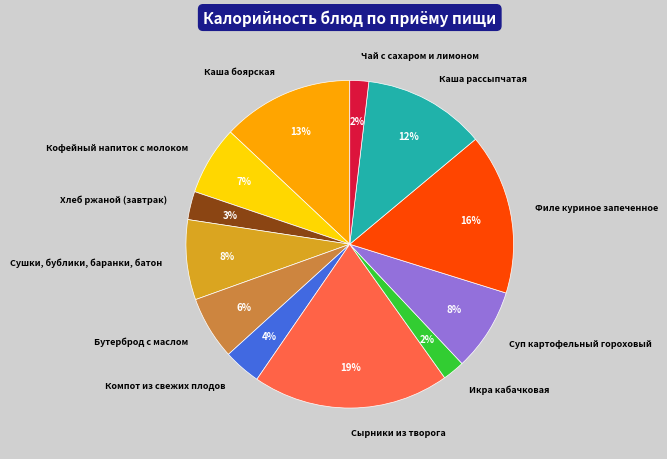

Do Икра кабачковая and Хлеб ржаной (завтрак) together represent more than half of the pie?

No